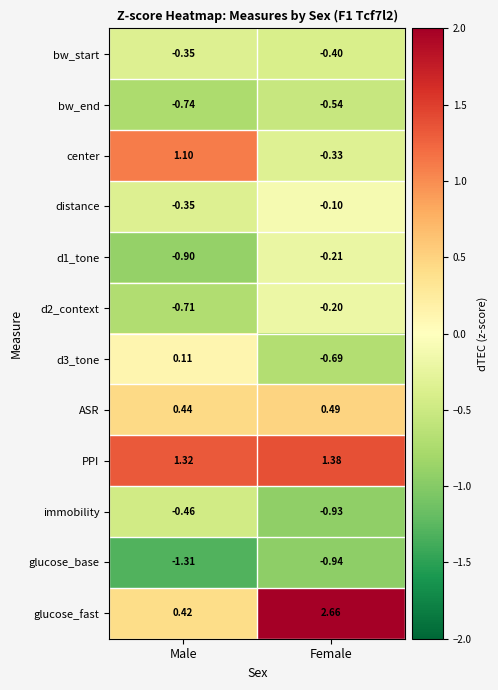

What is the difference between the highest and lowest values at Female?

3.6